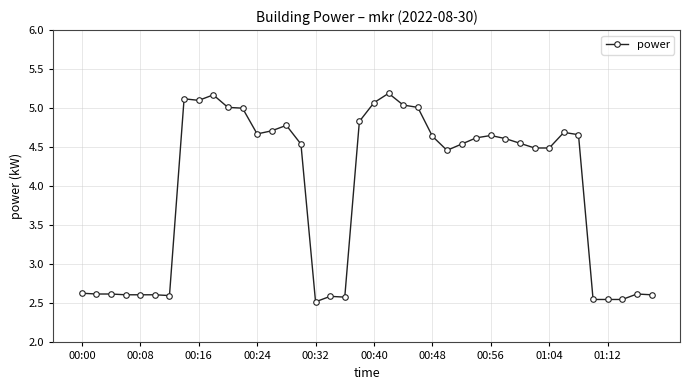

What is the difference between the maximum and minimum values?

2.7